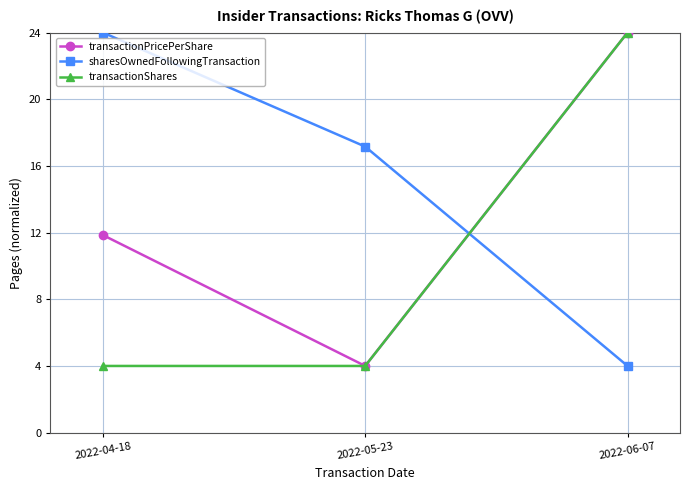

What is the average value of the transactionShares series?

10.7